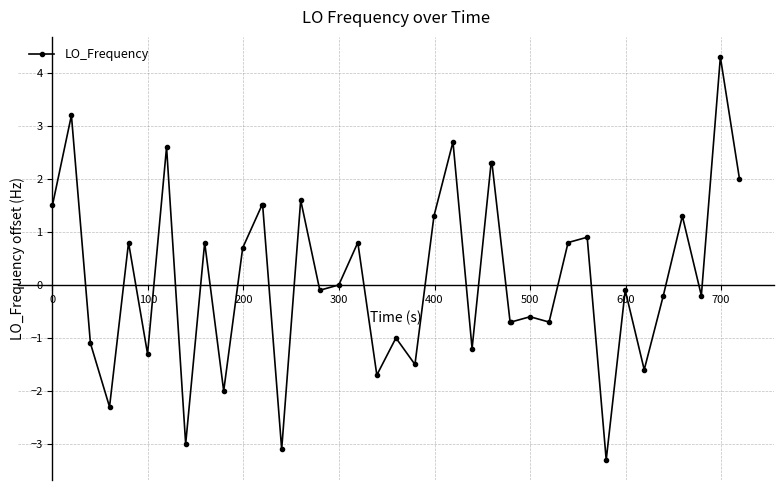

How many distinct data groups are displayed?

1